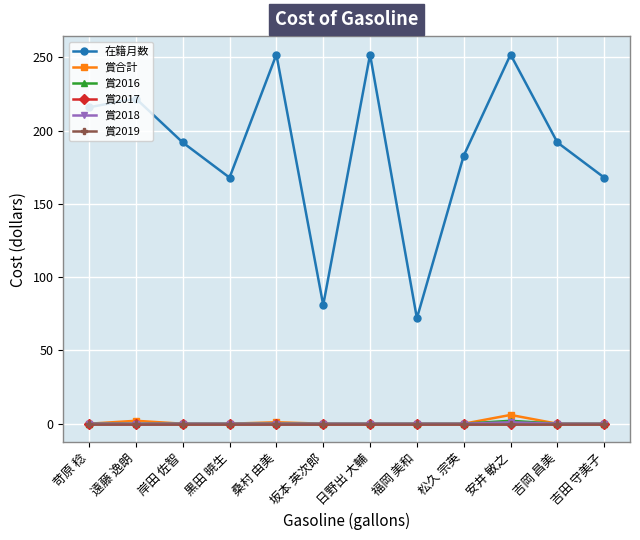

Reading right to left, what are all the values shown in this chart?

在籍月数: 168	192	252	183	72	252	81	252	168	192	222	216
賞合計: 0	0	6	0	0	0	0	1	0	0	2	0
賞2016: 0	0	2	0	0	0	0	0	0	0	0	0
賞2017: 0	0	0	0	0	0	0	0	0	0	0	0
賞2018: 0	0	1	0	0	0	0	0	0	0	0	0
賞2019: 0	0	0	0	0	0	0	0	0	0	0	0